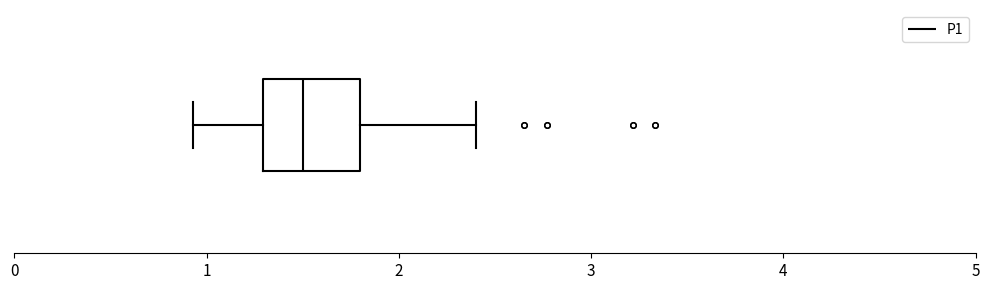

Read this box plot against the x-axis: the position of the median line, the range covered by the box, and the ends of both whiskers. The values are not printed on the chart, so give them approximately, as read against the axis.

median 1.5, box 1.3 to 1.8, whiskers 0.9 to 2.4